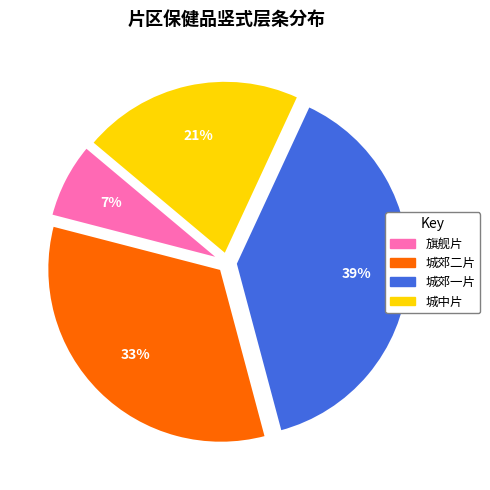

Which category has the biggest portion of the pie?

城郊一片